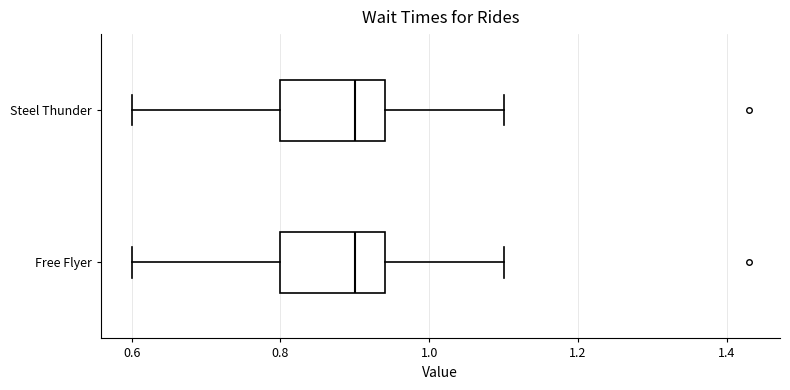

Where does the median line of the box for Free Flyer sit on the x-axis? The values are not printed on the chart, so give them approximately, as read against the axis.

0.90